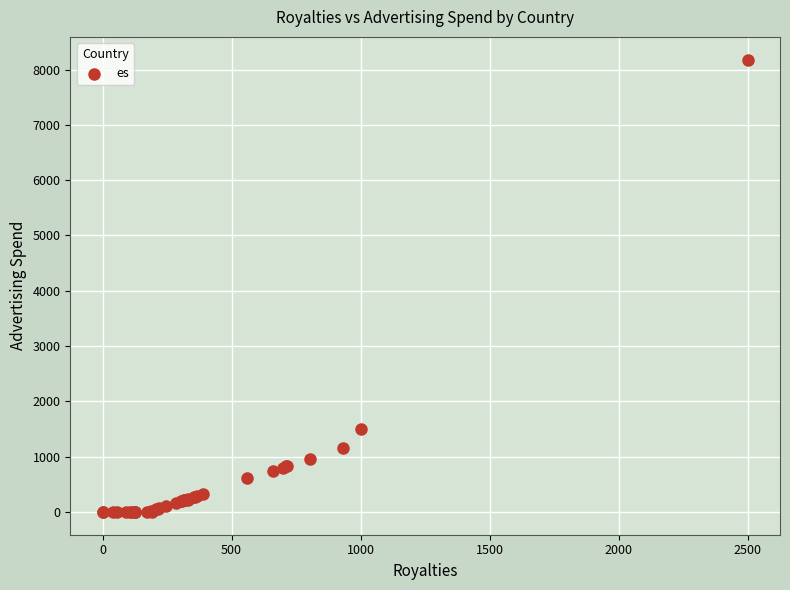

What Y value in the scatter plot is closest to 4090?

1500.0